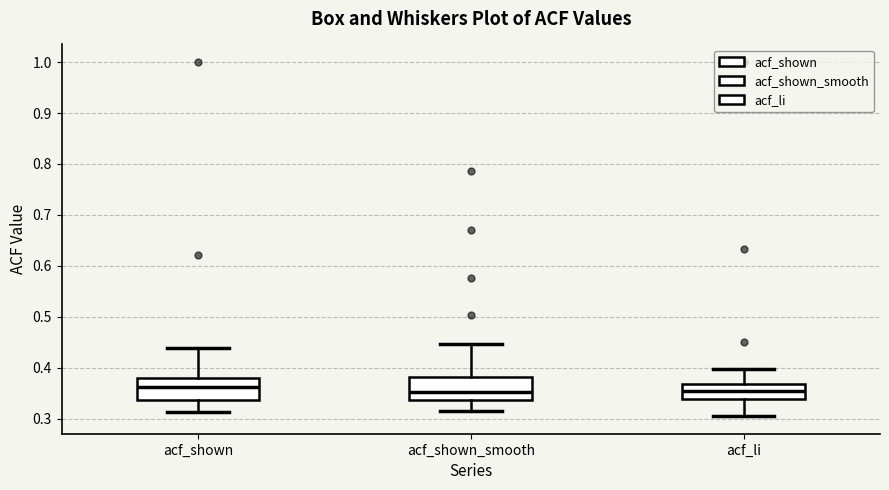

Reading left to right, read every box against the y-axis: the position of its median line, the range the box covers, and the ends of its whiskers. The values are not printed on the chart, so give them approximately, as read against the axis.

acf_shown: median 0.36, box 0.34 to 0.38, whiskers 0.31 to 0.44
acf_shown_smooth: median 0.35, box 0.34 to 0.38, whiskers 0.32 to 0.45
acf_li: median 0.35, box 0.34 to 0.37, whiskers 0.31 to 0.40